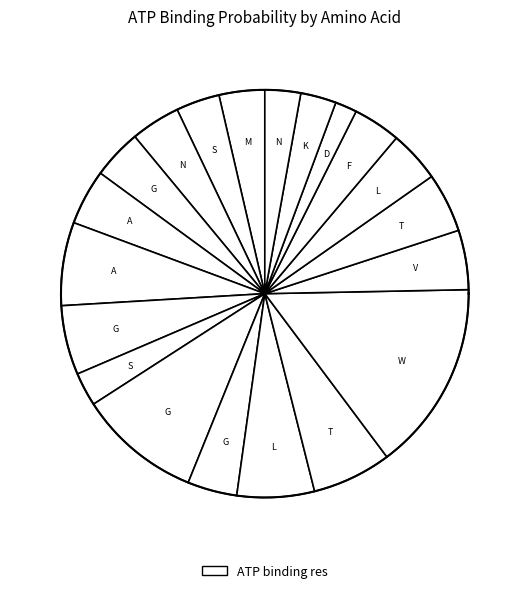

Is there a majority slice in this chart?

No